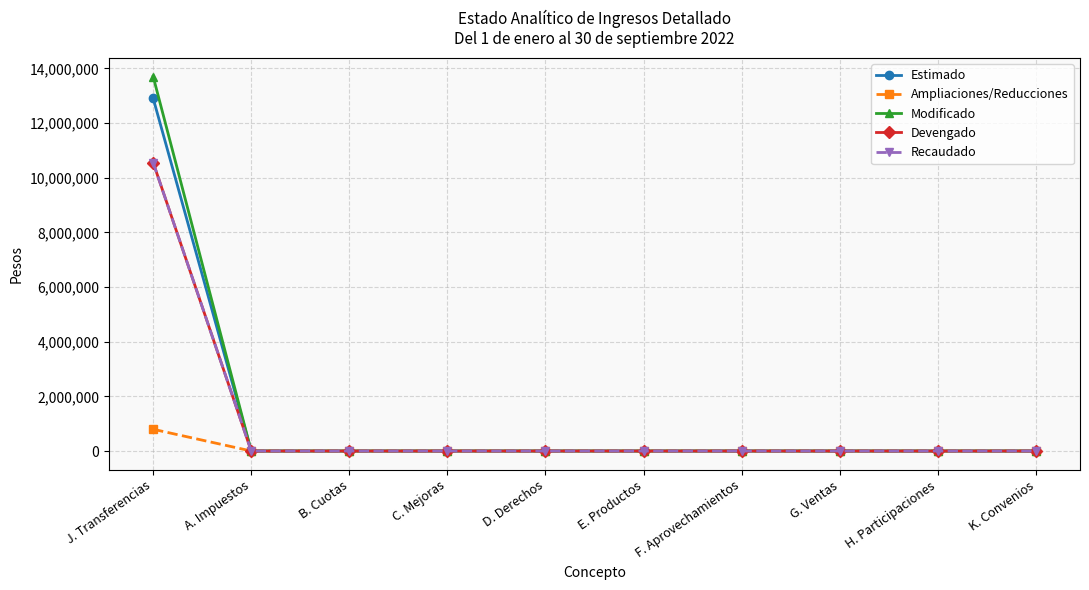

How many lines are shown in the chart?

5